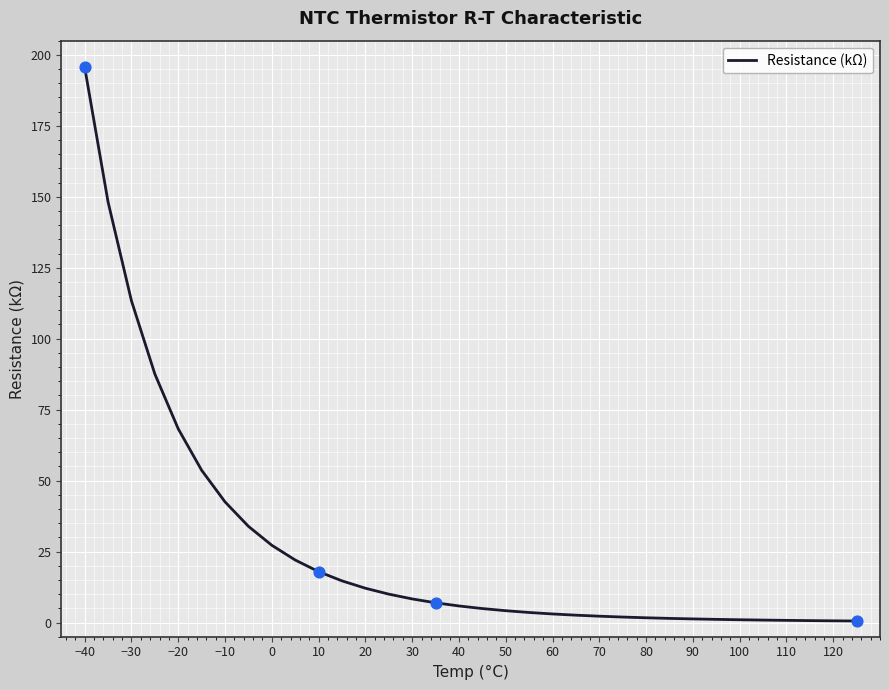

What is the greatest value displayed?

195.7